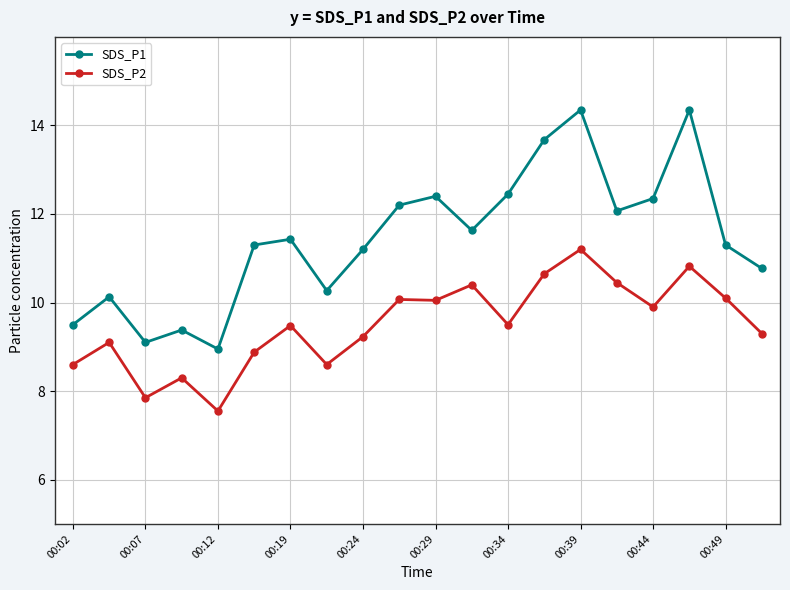

Which series has the widest spread of values?

SDS_P1